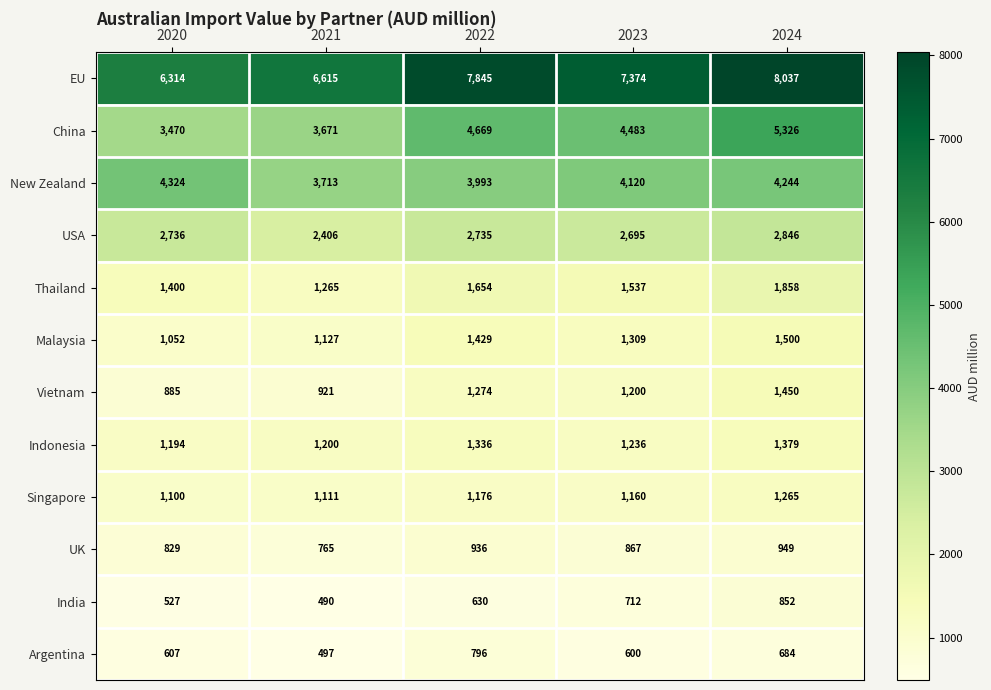

How many data points in China are less than 4483?

2